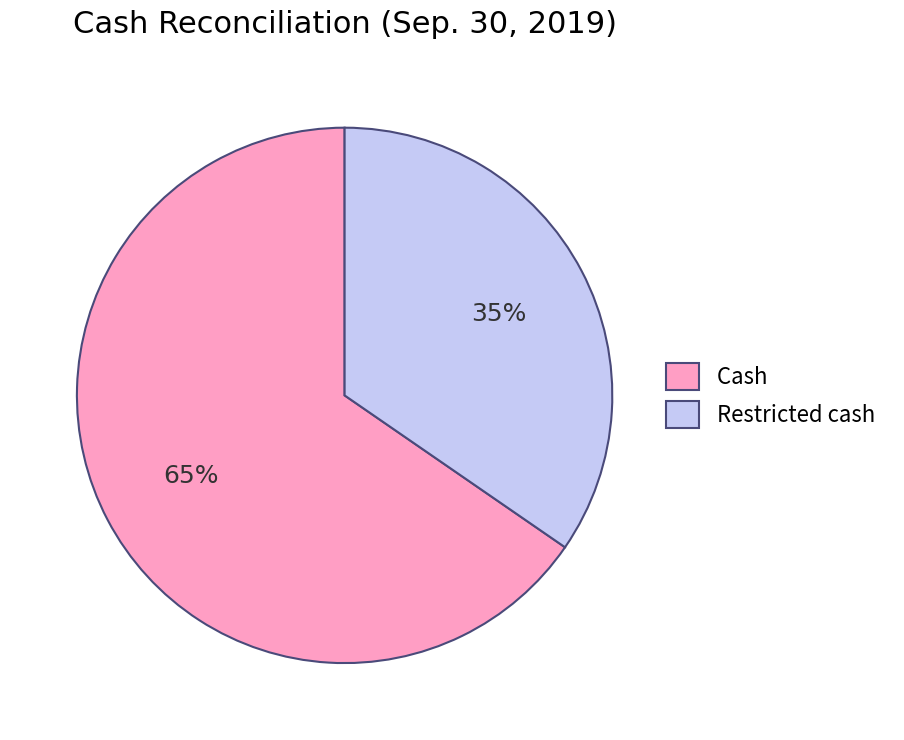

To the nearest percent, what is the combined percentage of Cash and Restricted cash?

100%